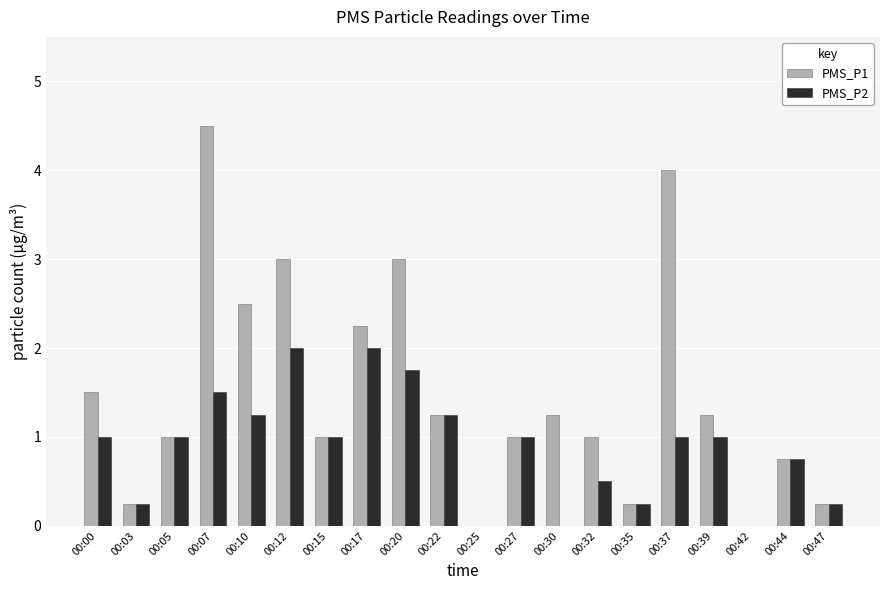

Which series has the largest total across all categories?

PMS_P1